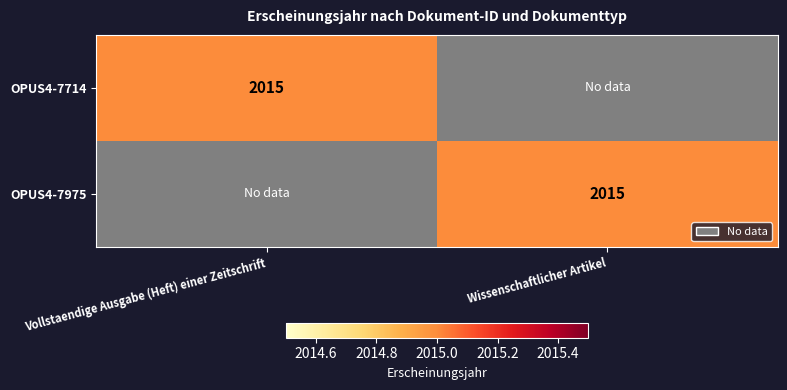

True or false: OPUS4-7975 has a value of 2015 at Wissenschaftlicher Artikel.

True